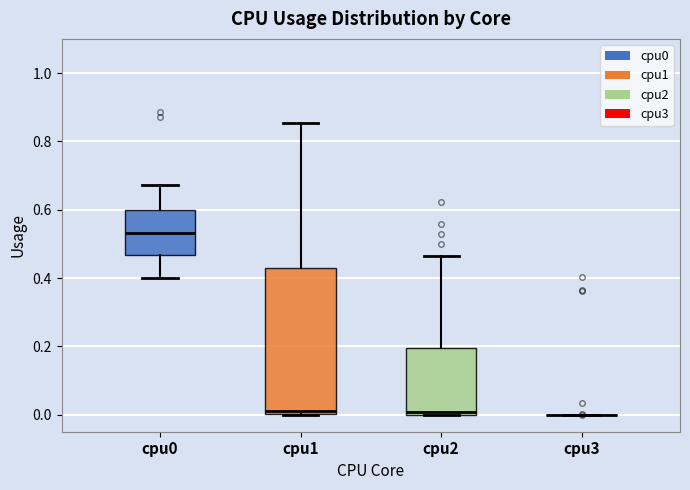

Which box is the tallest, from its lower edge to its upper edge?

cpu1